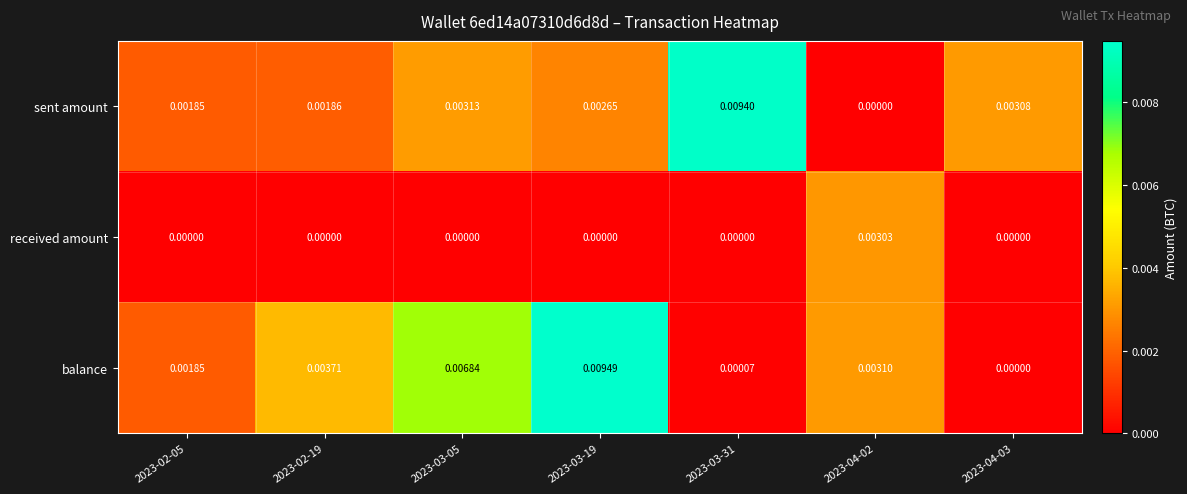

List the series in order of their peak value, highest first.

balance, sent amount, received amount